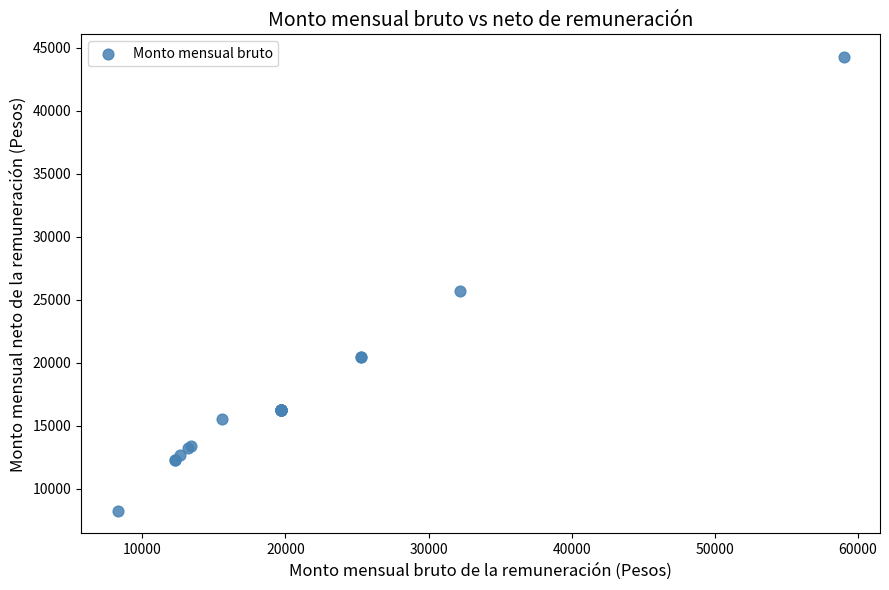

What Y value in the scatter plot is closest to 26263?

25736.2